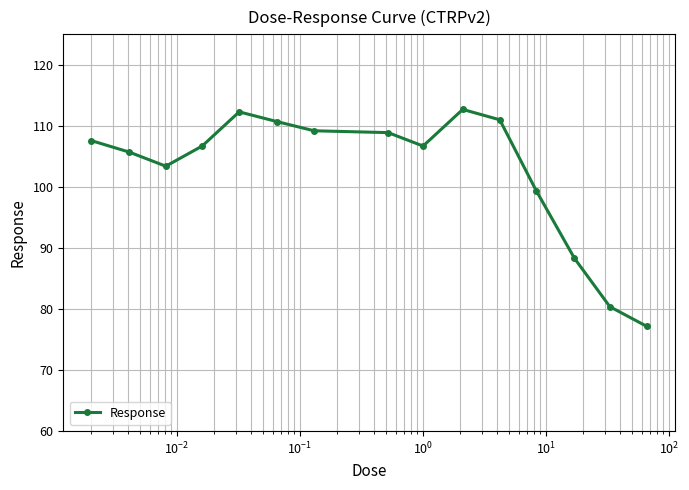

Is this an area chart (filled region under the line)?

No